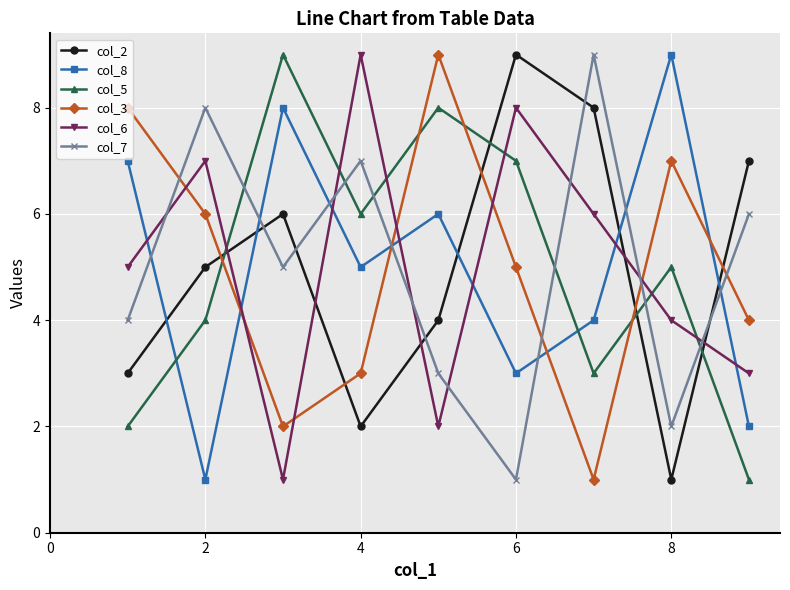

What is the maximum value shown in the chart?

9